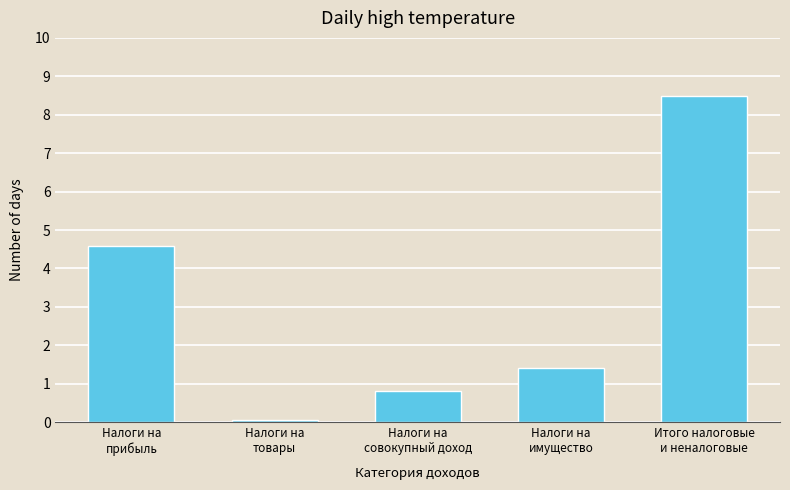

Reading left to right, what are all the values shown in this chart?

4.6	0.1	0.8	1.4	8.5